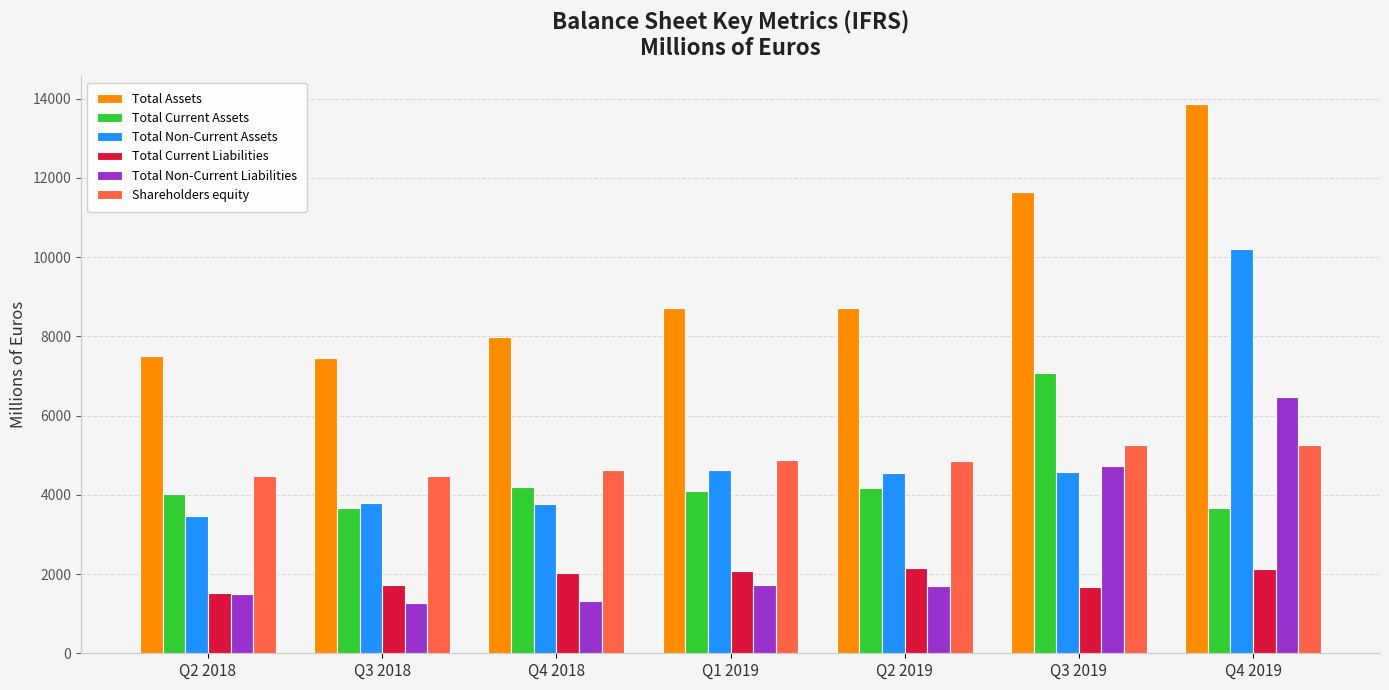

What is the label of the 6th bar from the left?

Q3 2019